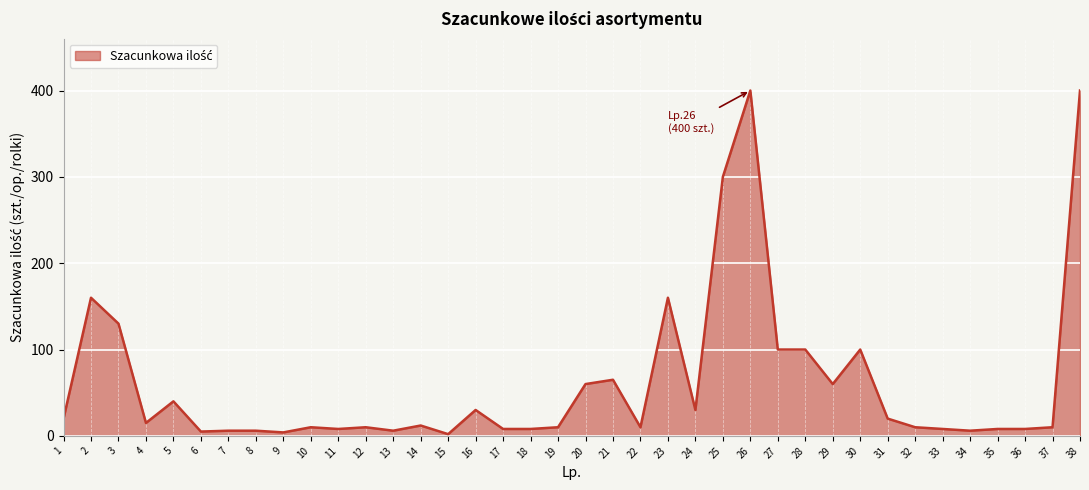

The chart shows a value of 10 at 32. True or false?

True